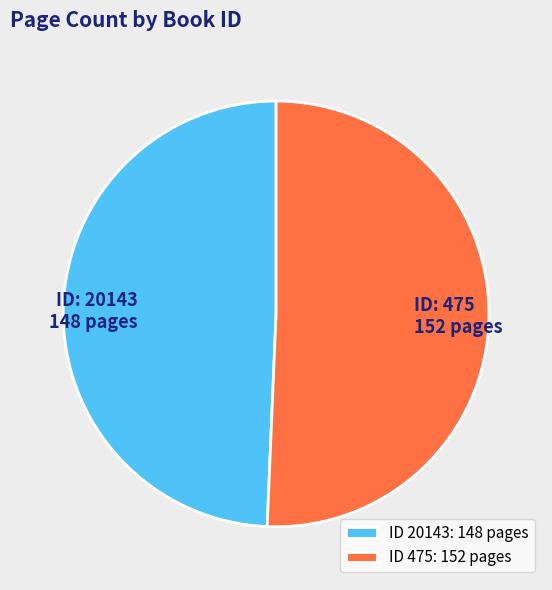

Rank the categories by value from lowest to highest.

ID 20143: 148 pages, ID 475: 152 pages